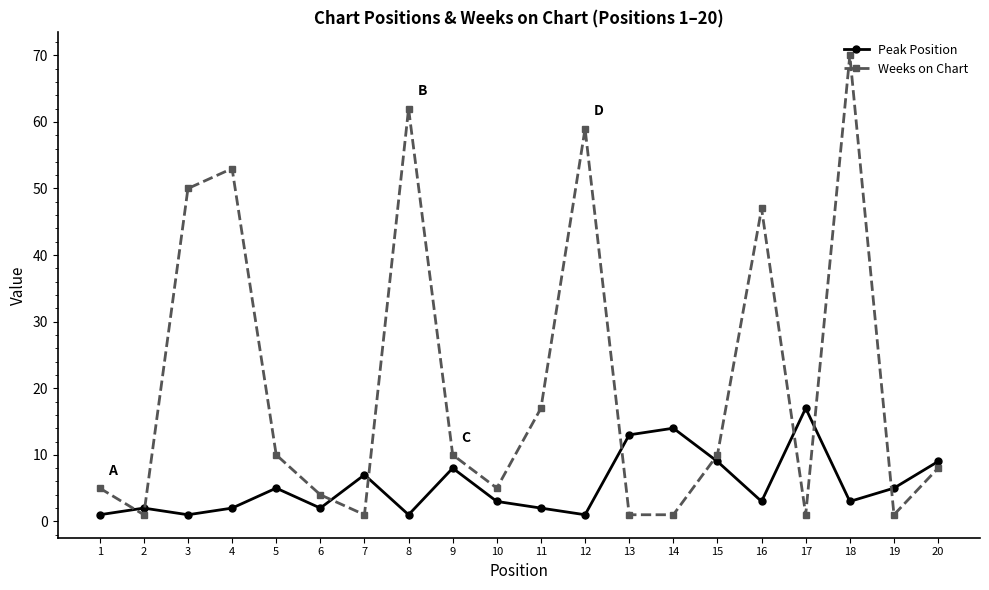

What are all the series names shown in the legend?

Peak Position, Weeks on Chart